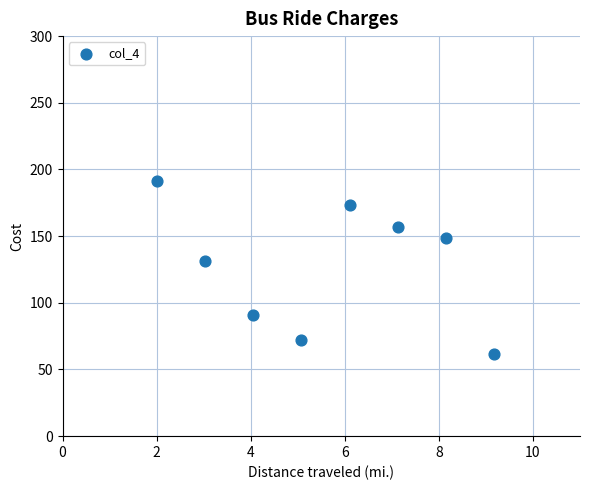

What is the range of Y values (max minus min)?

129.3